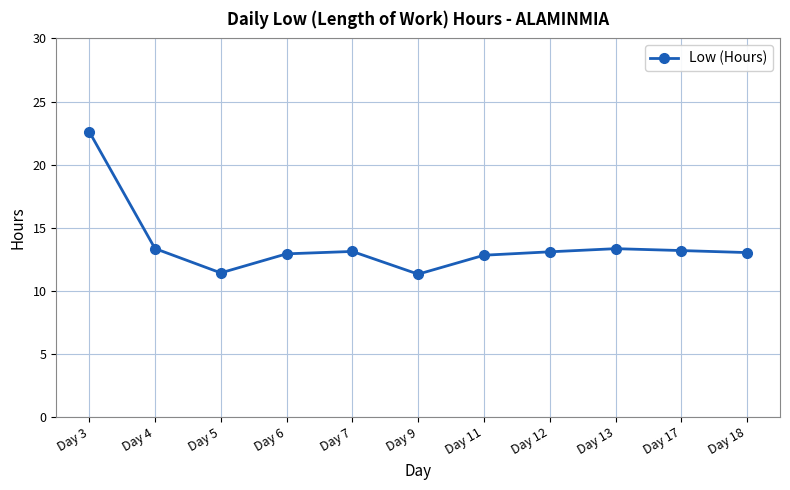

What is the change in value from Day 7 to Day 13?

+0.2